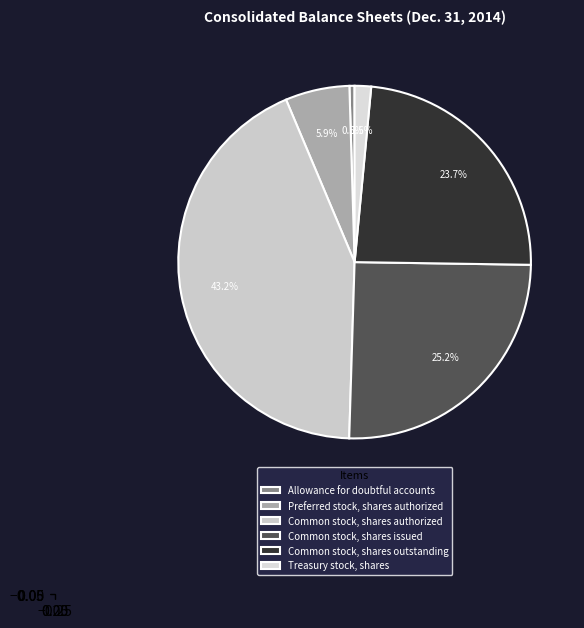

Which category has the biggest portion of the pie?

Common stock, shares authorized